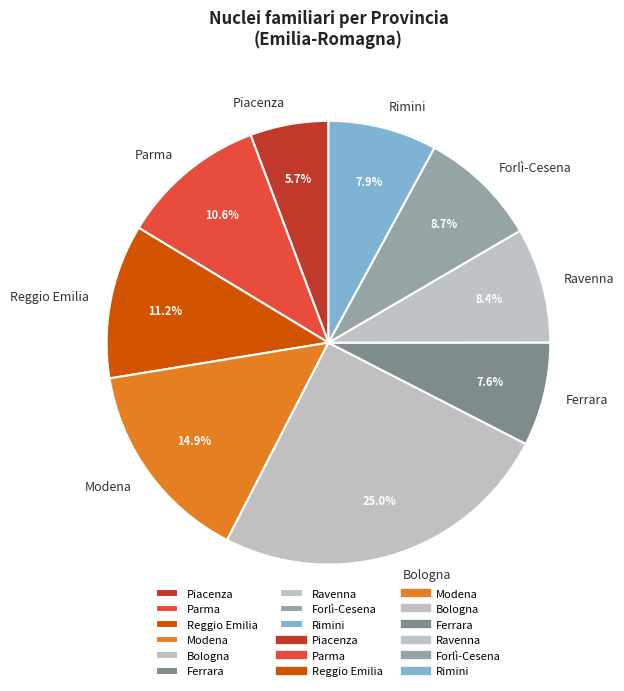

How many segments does this pie chart have?

9